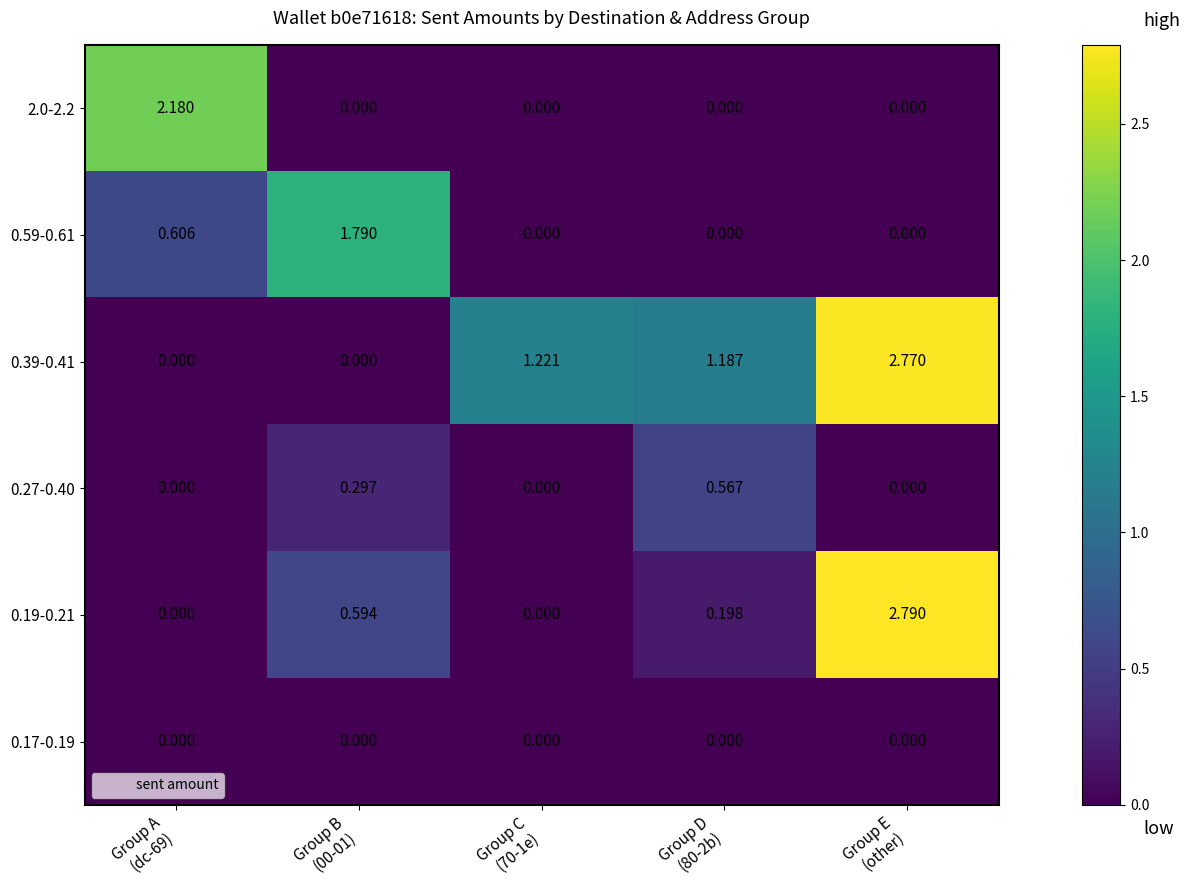

List the series in order of their peak value, highest first.

0.19-0.21, 0.39-0.41, 2.0-2.2, 0.59-0.61, 0.27-0.40, 0.17-0.19